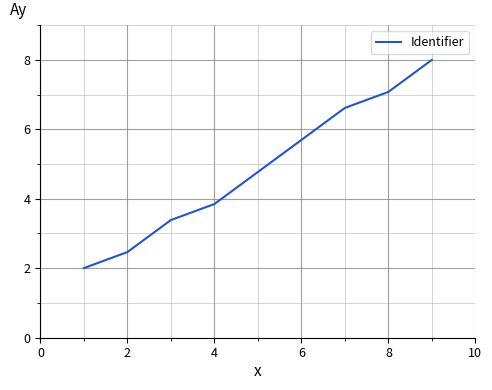

What is the greatest value displayed?

8.0